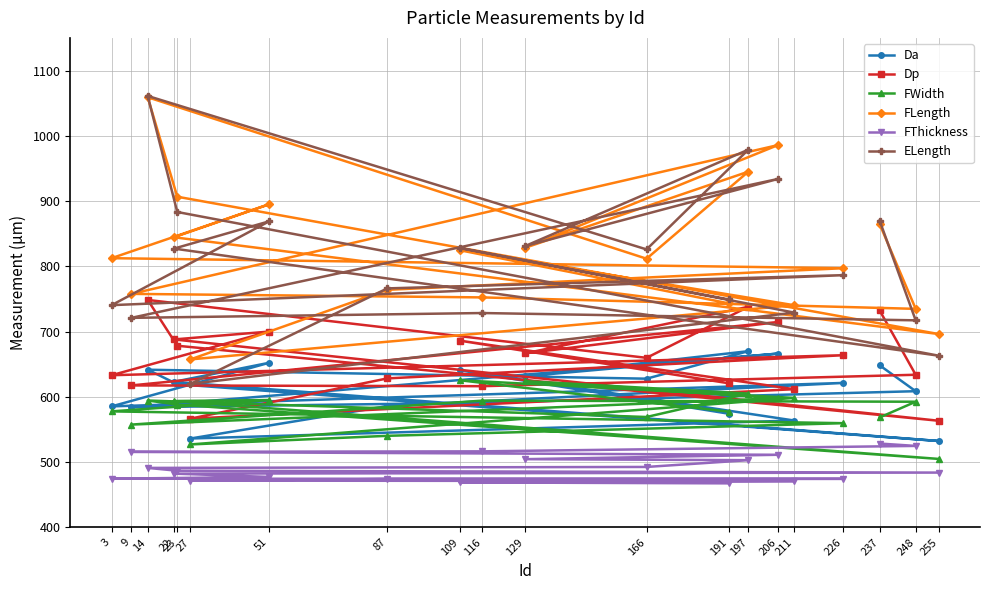

Between 116 and 22, which series saw the biggest shift?

ELength